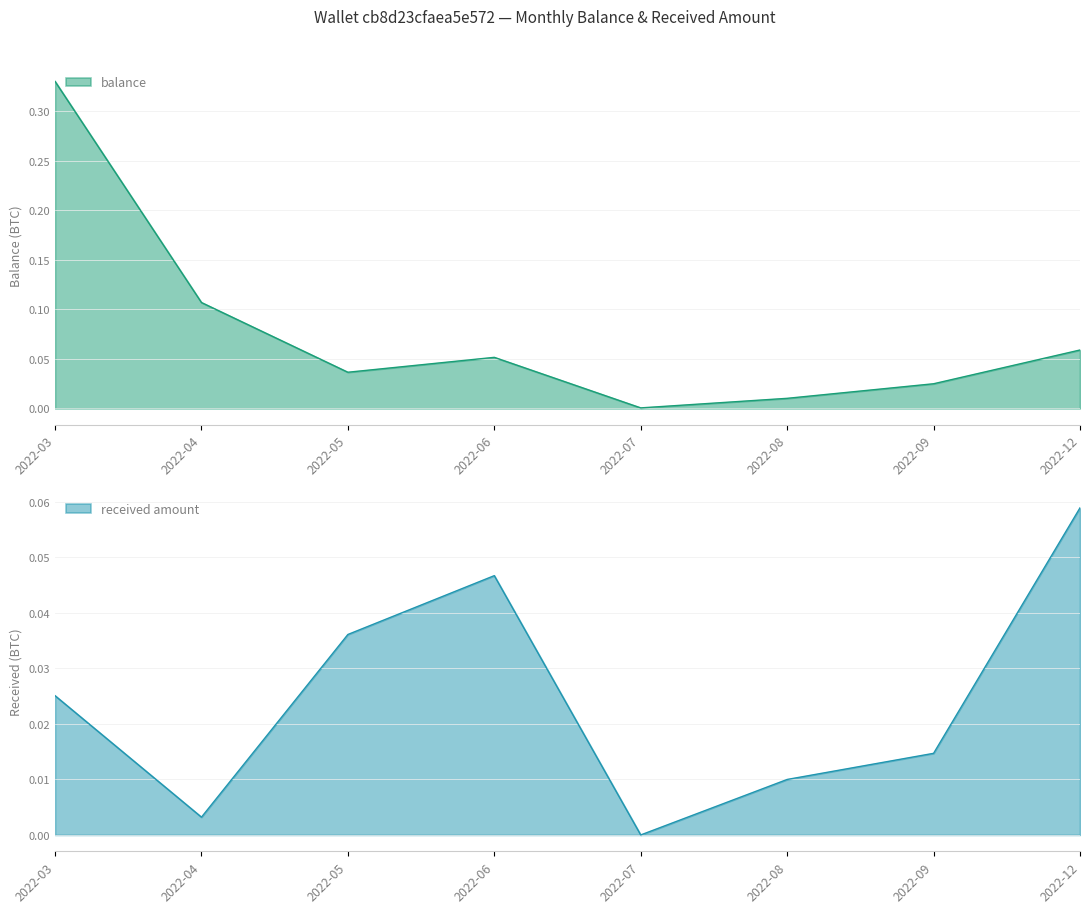

At which label does balance reach its minimum?

2022-07